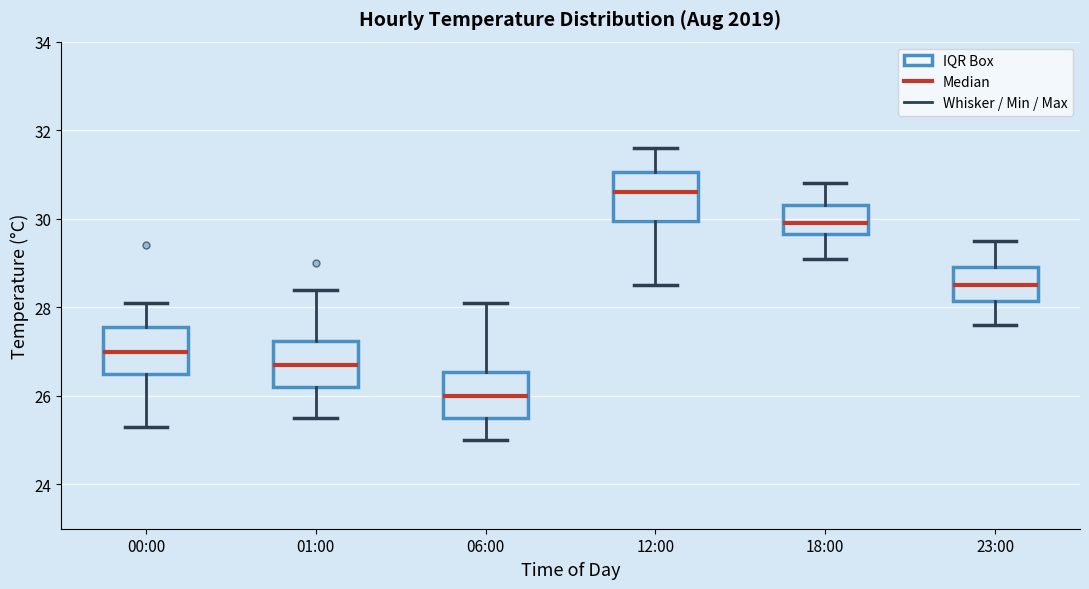

Which box has the lowest median line?

06:00